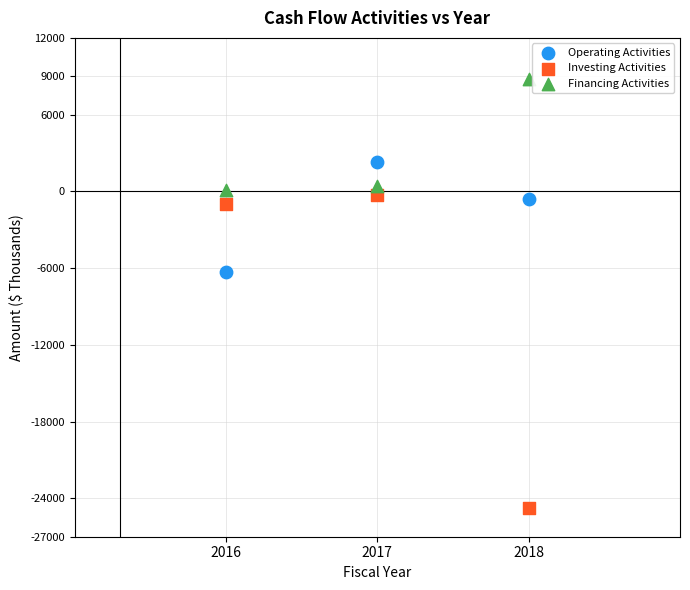

What are all the series names shown in the legend?

Operating Activities, Investing Activities, Financing Activities